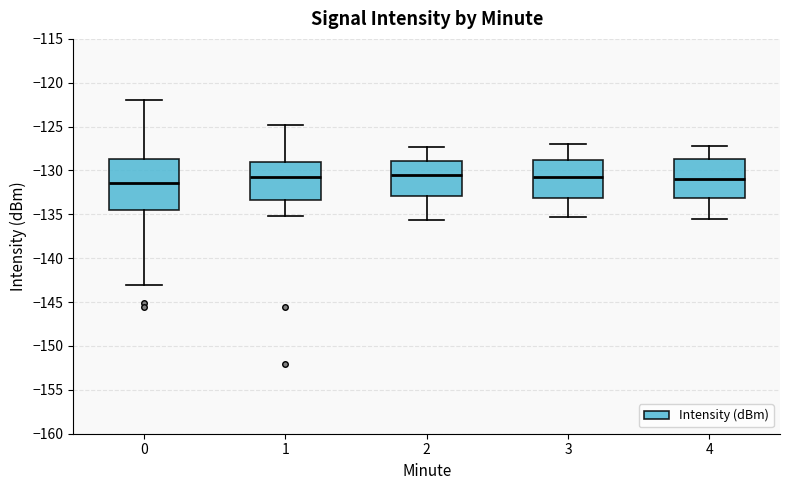

Where is the lower edge of the box at x = 3 on the y-axis? The values are not printed on the chart, so give them approximately, as read against the axis.

-133.0